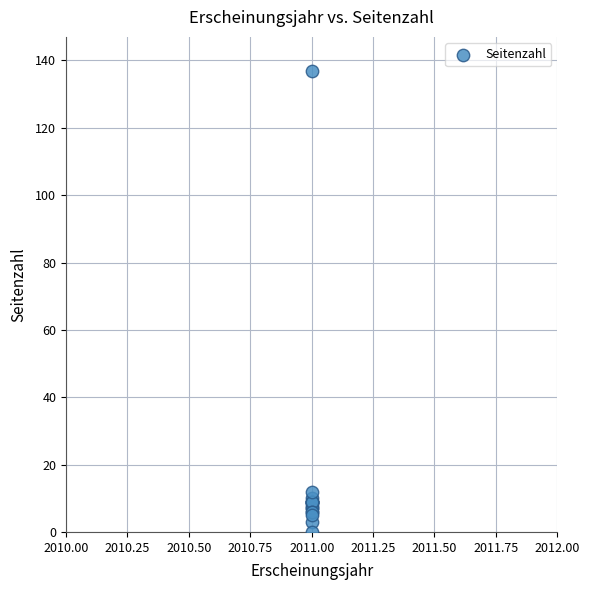

What Y value in the scatter plot is closest to 68?

12